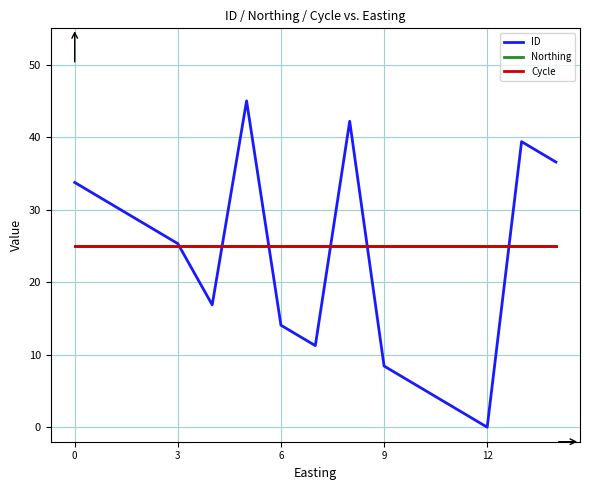

Does the chart have visible grid lines?

Yes